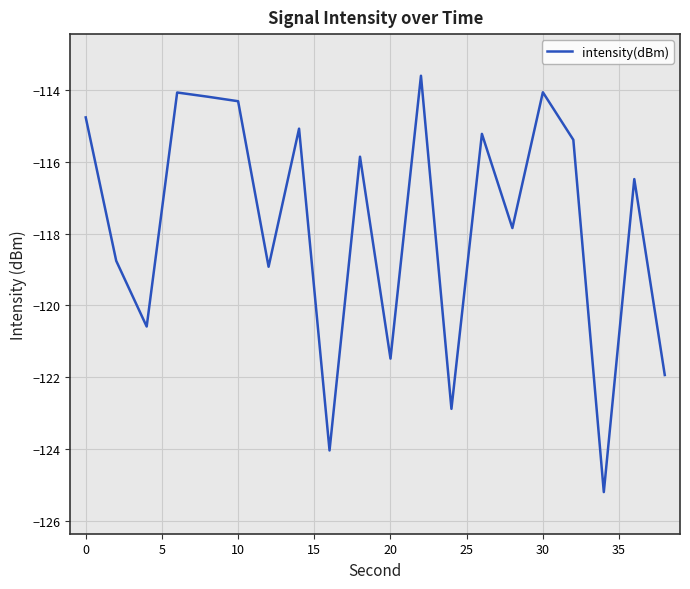

What is the greatest value displayed?

-113.6